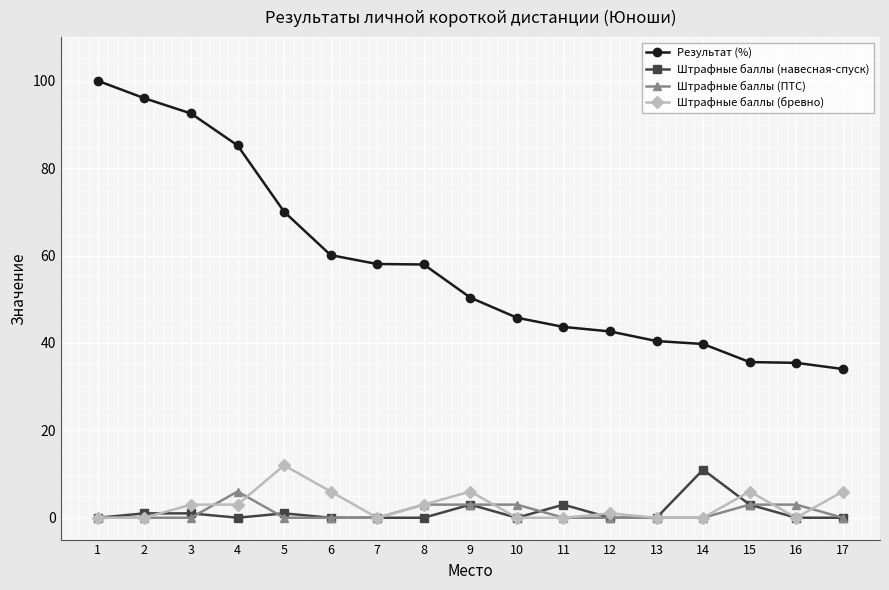

Which series has the largest total across all categories?

Результат (%)